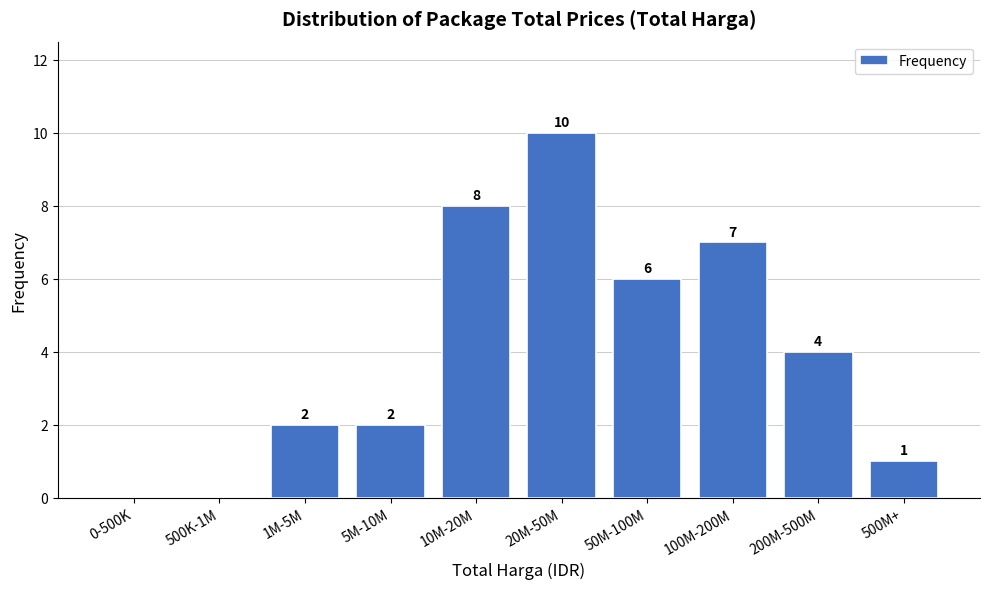

Reading right to left, list all the values displayed in this chart.

500M+=1	200M-500M=4	100M-200M=7	50M-100M=6	20M-50M=10	10M-20M=8	5M-10M=2	1M-5M=2	500K-1M=0	0-500K=0